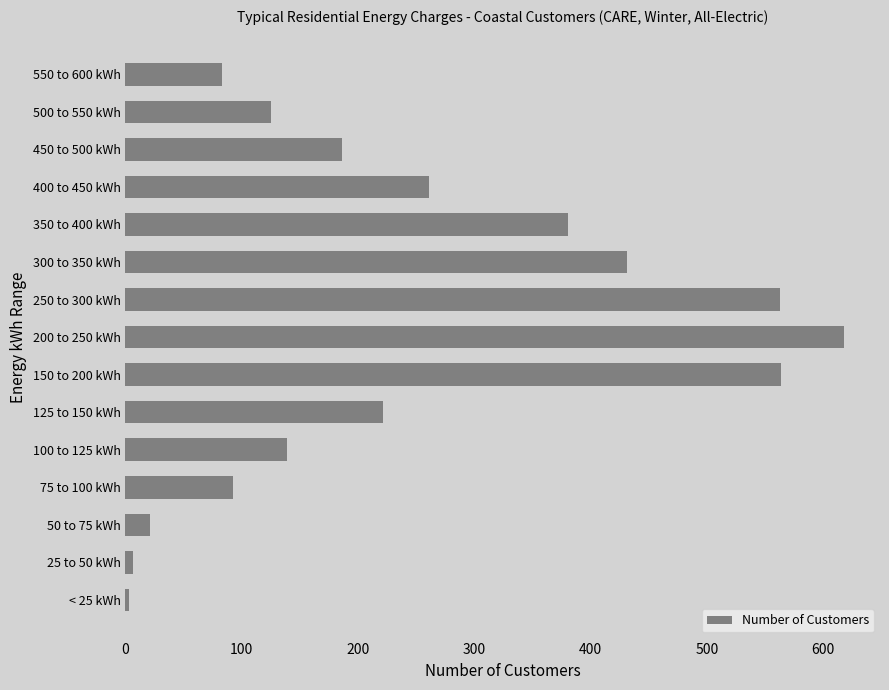

How many categories are shown in the chart?

15